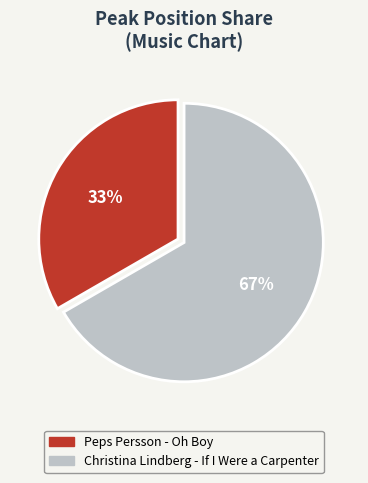

To the nearest percent, what percentage of the pie is Peps Persson - Oh Boy?

33%